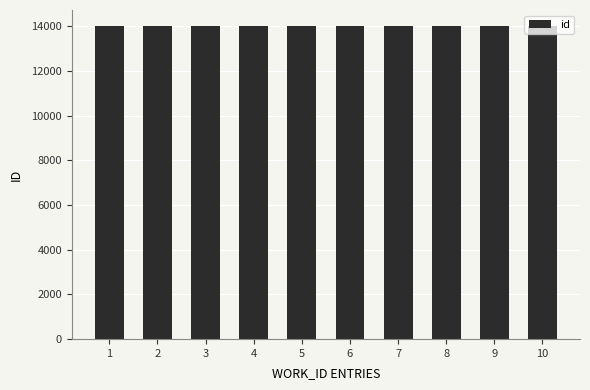

How many values are below 14010?

5